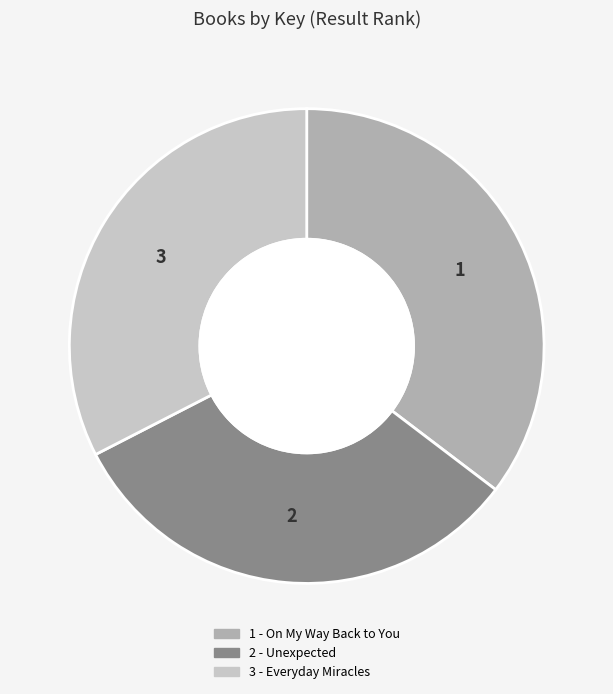

Do 1 - On My Way Back to You and 2 - Unexpected together represent more than half of the pie?

Yes